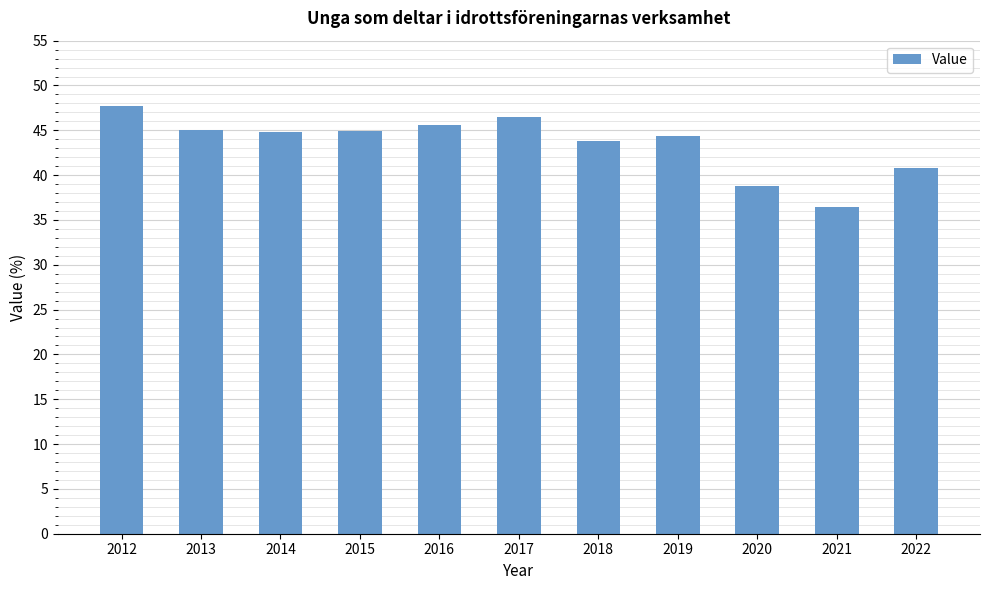

What is the average value?

43.5